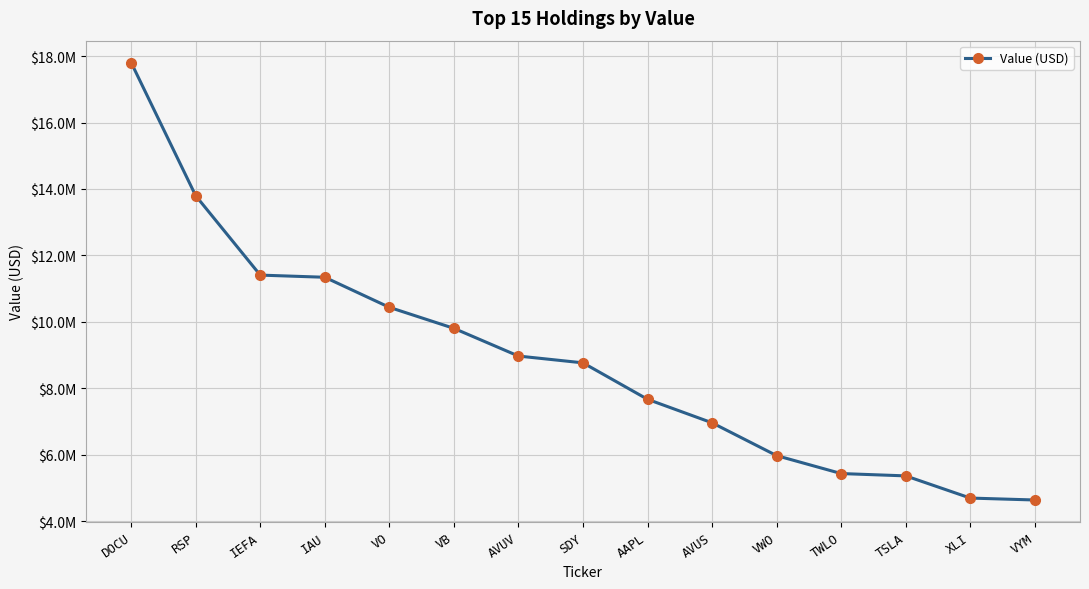

Which has a higher value, VWO or SDY?

SDY